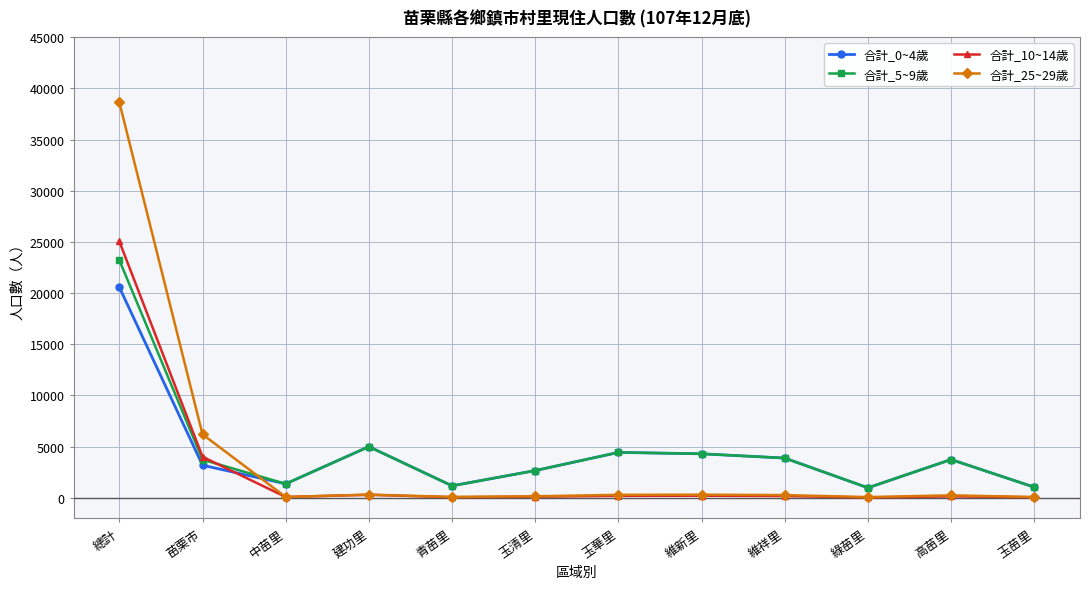

Where do 合計_25~29歲 and 合計_5~9歲 first cross each other?

苗栗市 and 中苗里